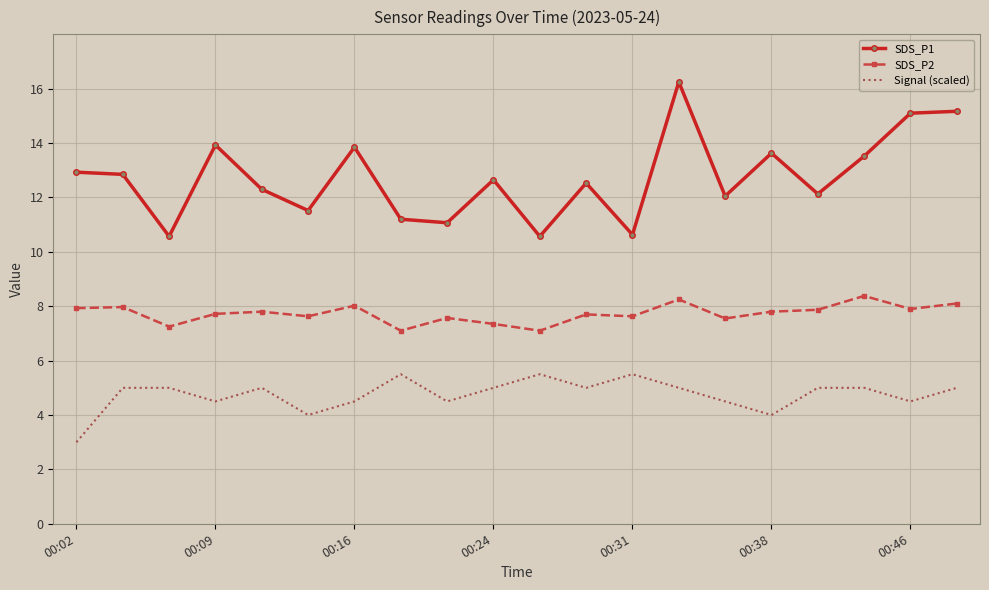

True or false: Signal (scaled) and SDS_P1 intersect in this chart.

False